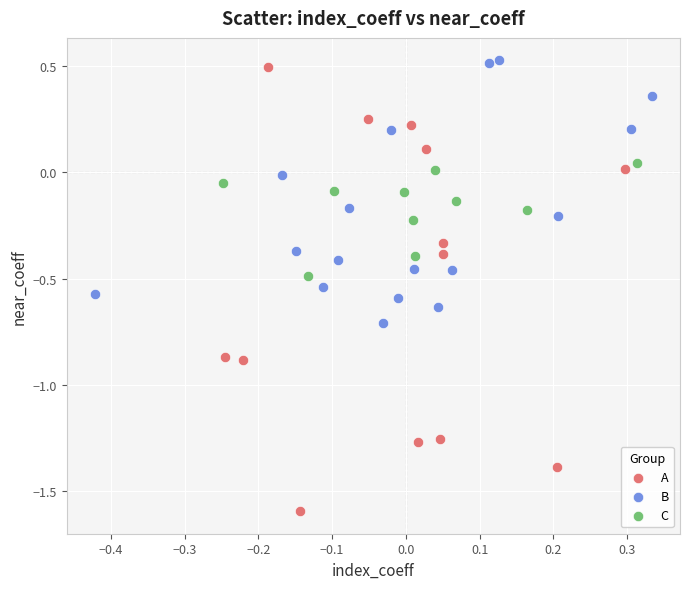

Which series has the largest Y range (max minus min)?

A